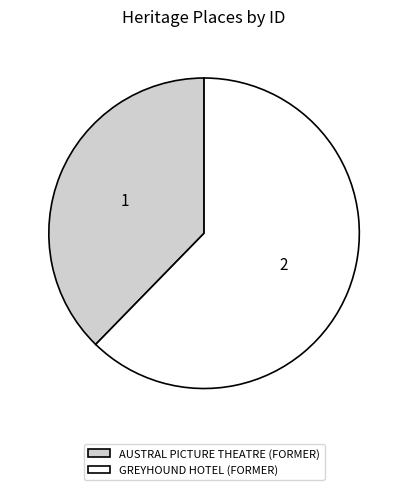

How many slices are in this pie chart?

2